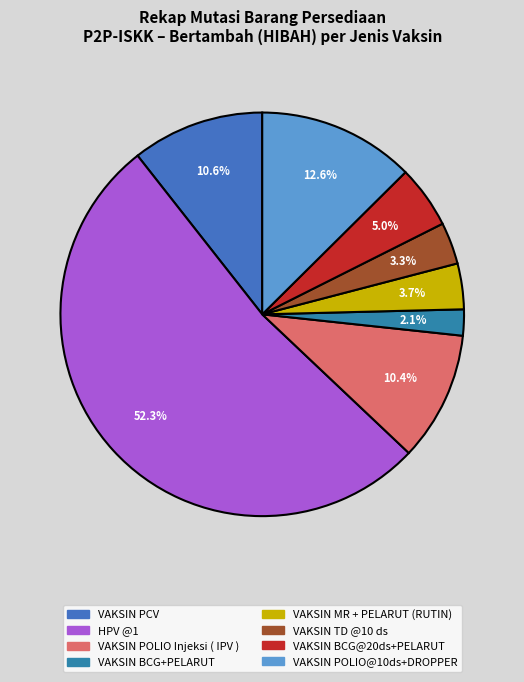

Which slice represents more than half of the pie?

HPV @1